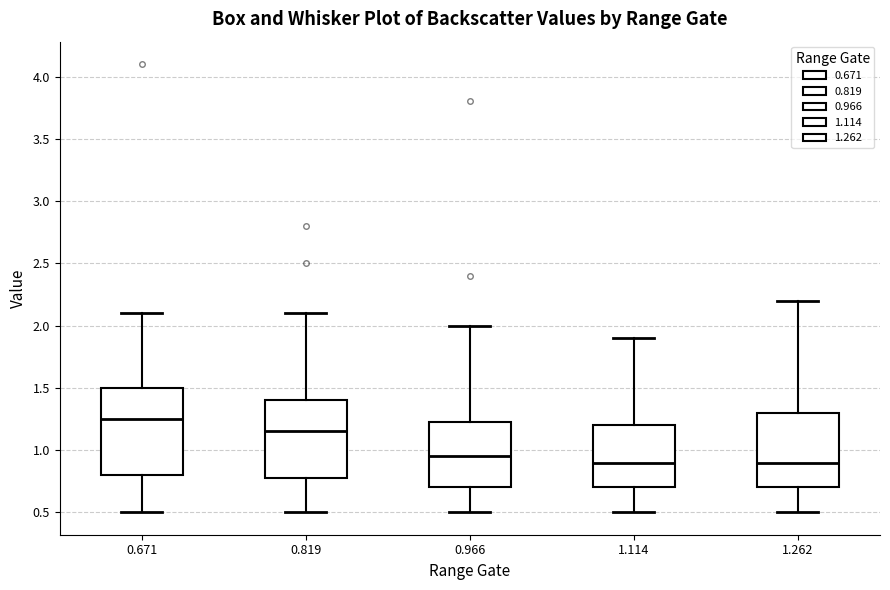

Which box is the tallest, from its lower edge to its upper edge?

0.671